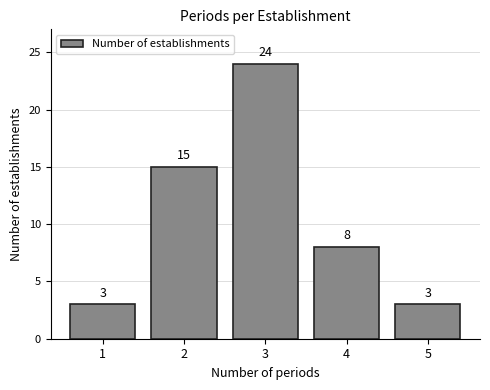

Reading left to right, extract all data points from this chart.

3	15	24	8	3